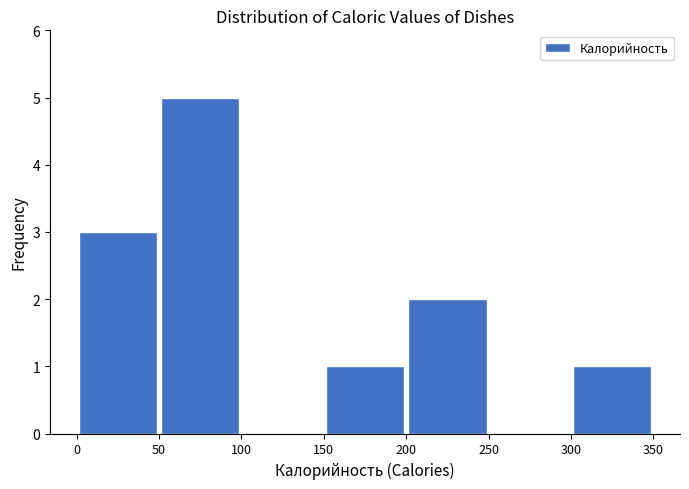

Reading left to right, list every bar in this chart as the range it spans on the x-axis followed by its height. The values are not printed on the chart, so give them approximately, as read against the axis.

0 to 50: 3
50 to 100: 5
100 to 150: 0
150 to 200: 1
200 to 250: 2
250 to 300: 0
300 to 350: 1